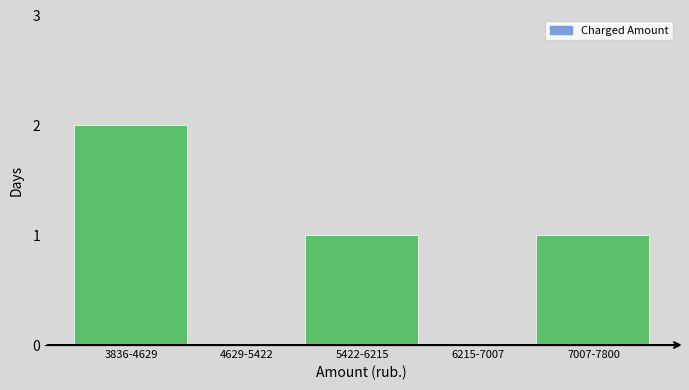

Reading right to left, list all the values displayed in this chart.

7007-7800=1	6215-7007=0	5422-6215=1	4629-5422=0	3836-4629=2